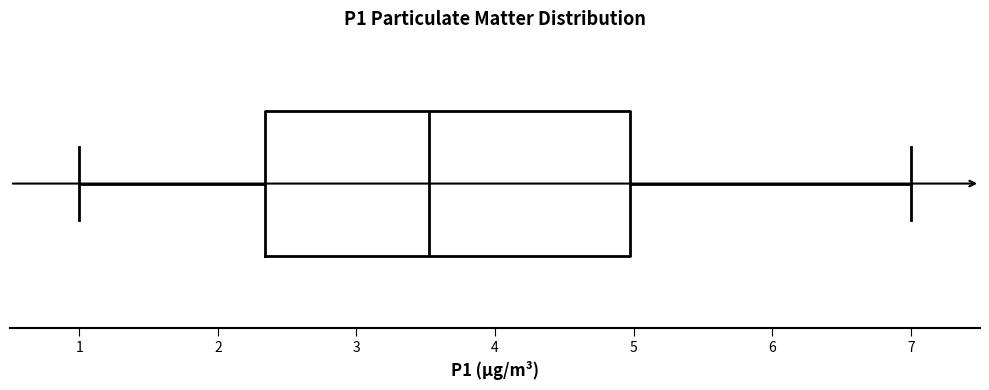

Transcribe this box plot: give where the median line is, the range the box spans, and where the two whiskers end, as read against the x-axis. The values are not printed on the chart, so give them approximately, as read against the axis.

median 3.5, box 2.3 to 5.0, whiskers 1.0 to 7.0